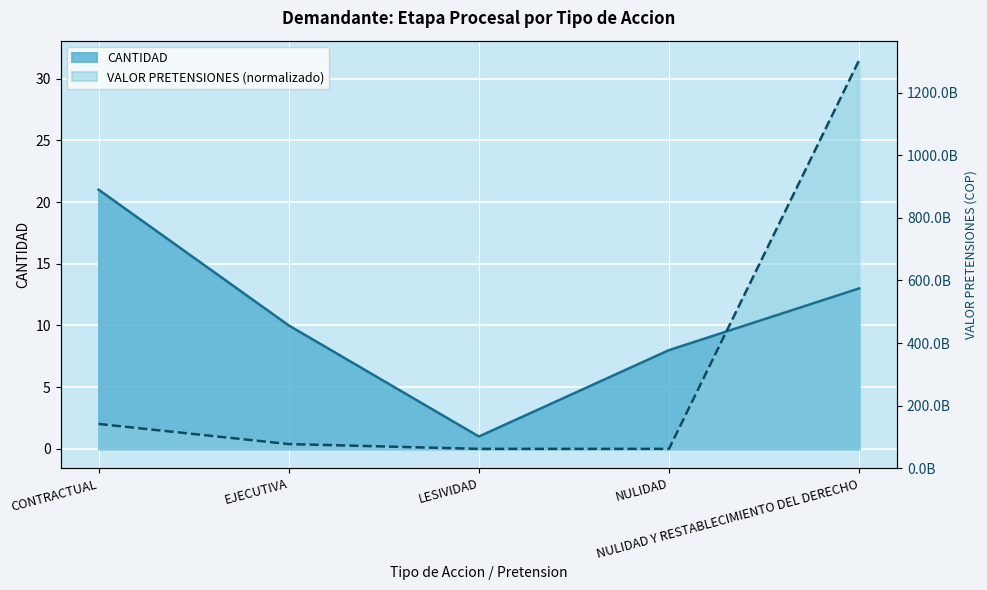

How many categories are shown in the chart?

5